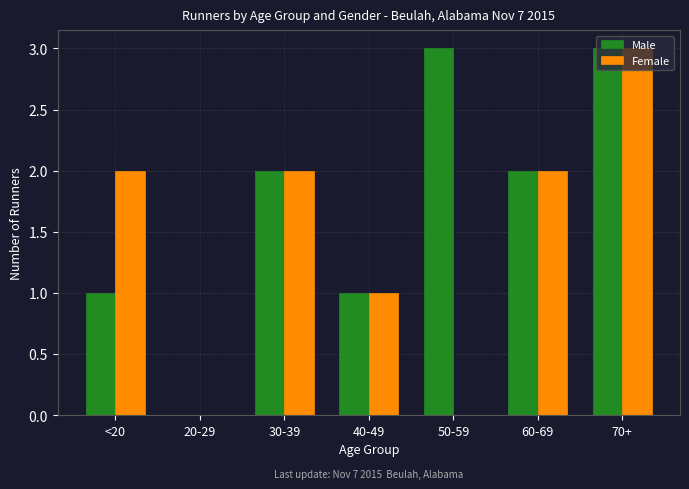

True or false: Female has a value of 1 at 30-39.

False